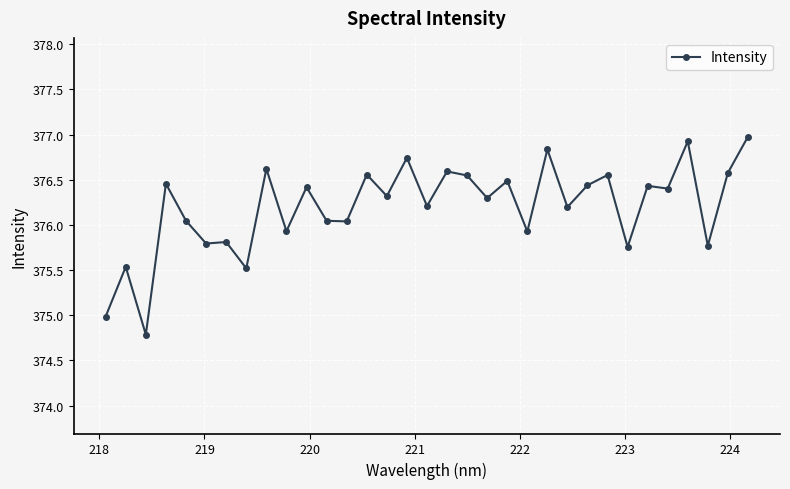

True or false: there are more than 0 points higher than both neighbors.

True